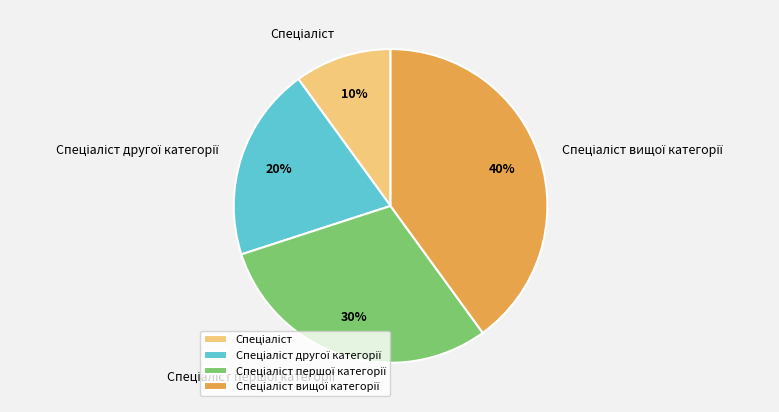

Does any single category account for the majority?

No